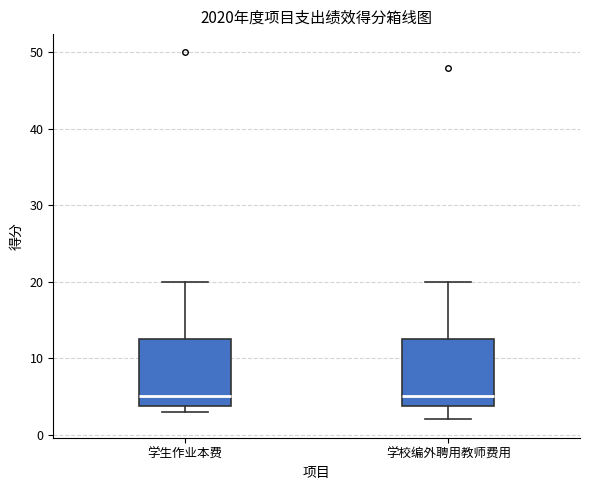

Reading left to right, read every box against the y-axis: the position of its median line, the range the box covers, and the ends of its whiskers. The values are not printed on the chart, so give them approximately, as read against the axis.

学生作业本费: median 5, box 4 to 13, whiskers 3 to 20
学校编外聘用教师费用: median 5, box 4 to 13, whiskers 2 to 20